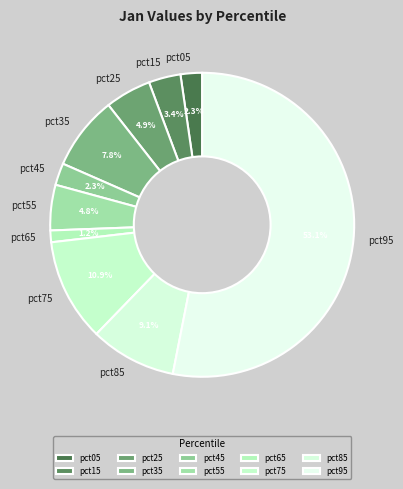

To the nearest percent, what is the difference between the largest and smallest slice percentages?

52%